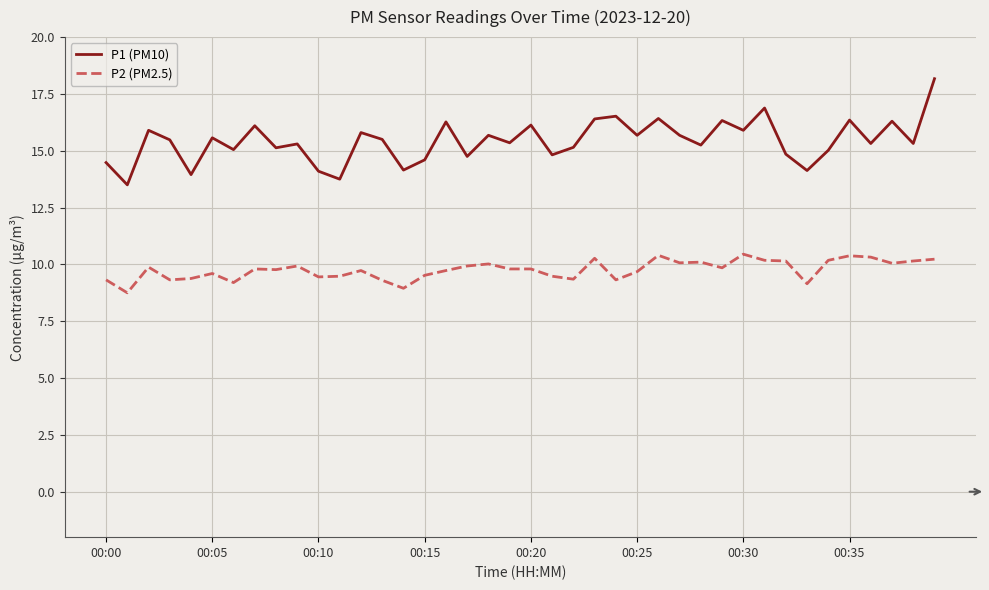

Is this an area chart (filled region under the line)?

No